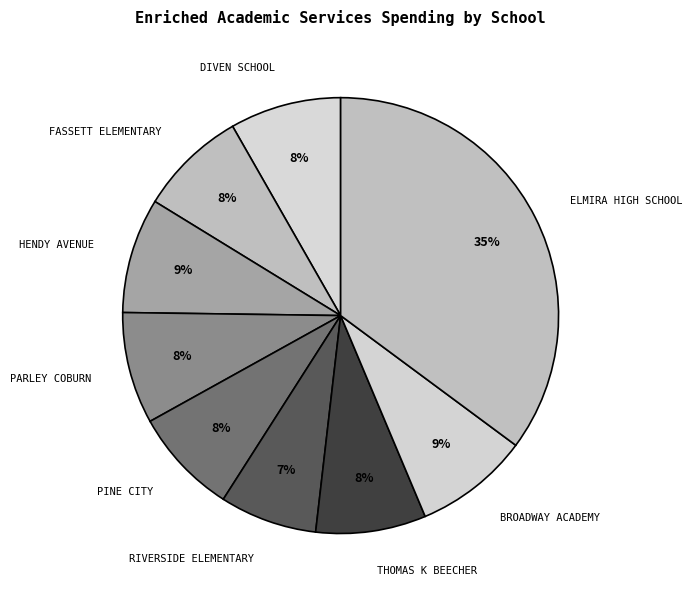

Is it true that HENDY AVENUE is 1% of the pie?

False